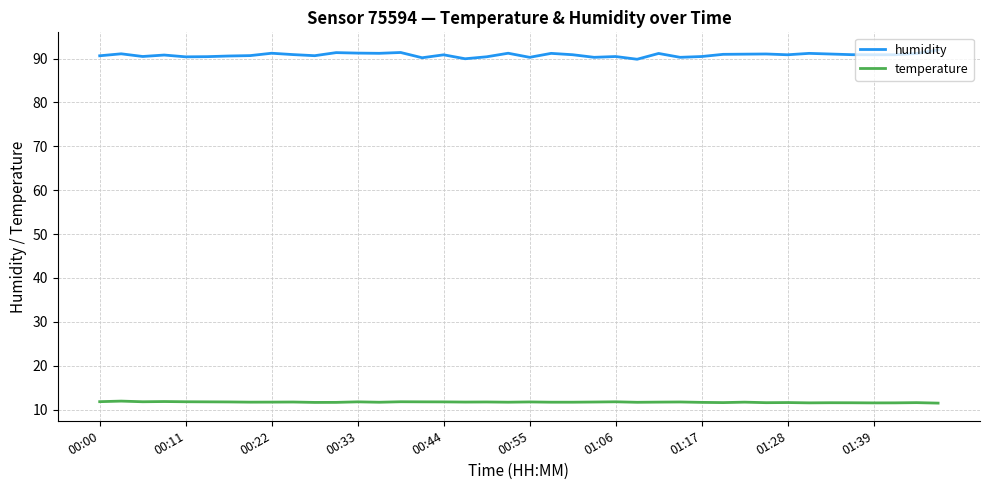

What are all the series names shown in the legend?

humidity, temperature